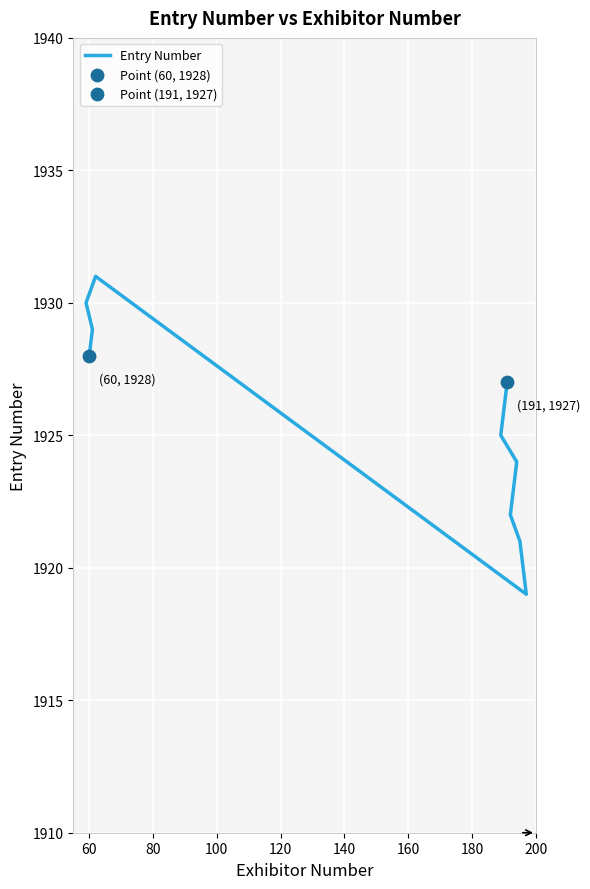

What is the ratio of the value at 120 to the value at 140?

1.0